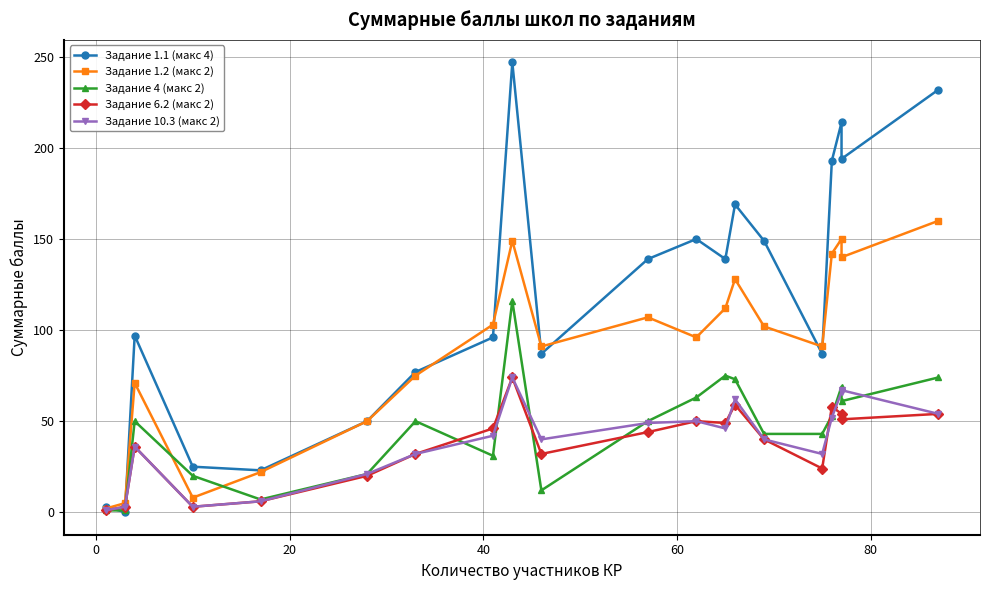

True or false: Задание 1.1 (макс 4) has a value of 256 at 14.

False